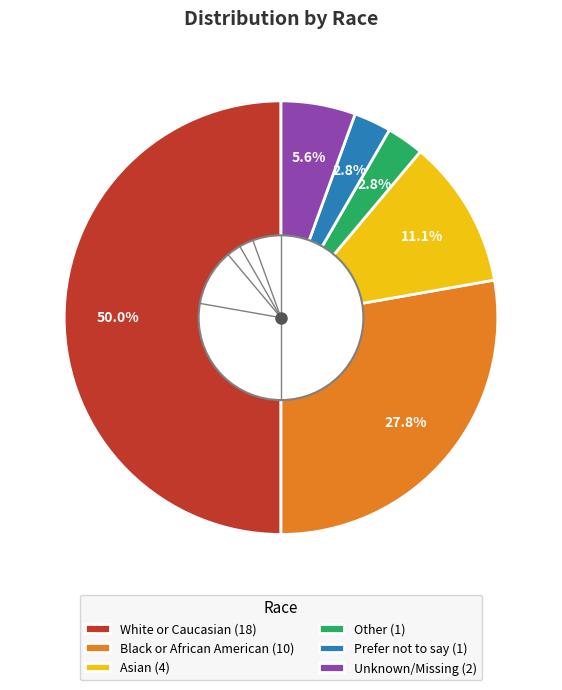

To the nearest percent, what is the difference between the Black or African American and White or Caucasian slice percentages?

22%